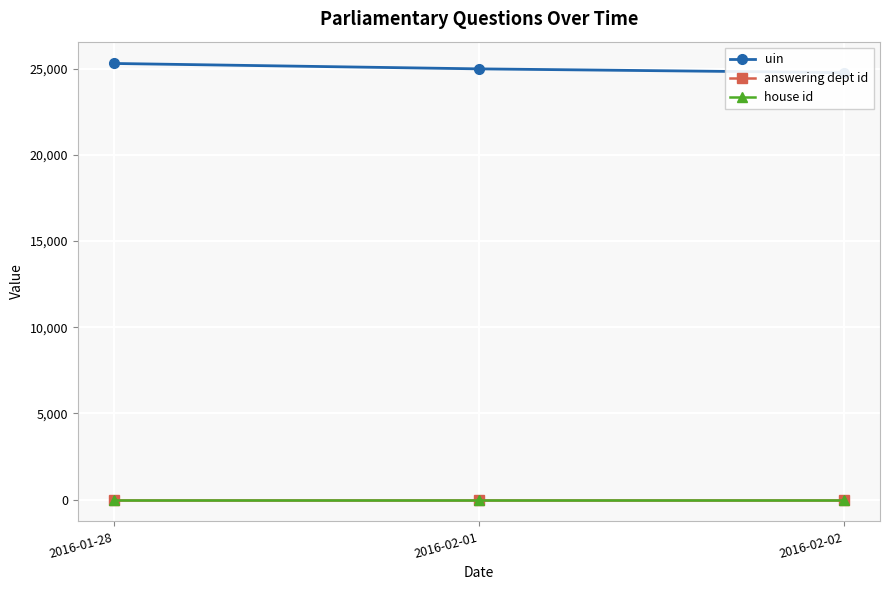

What is the total value across all series at 2016-01-28?

25311